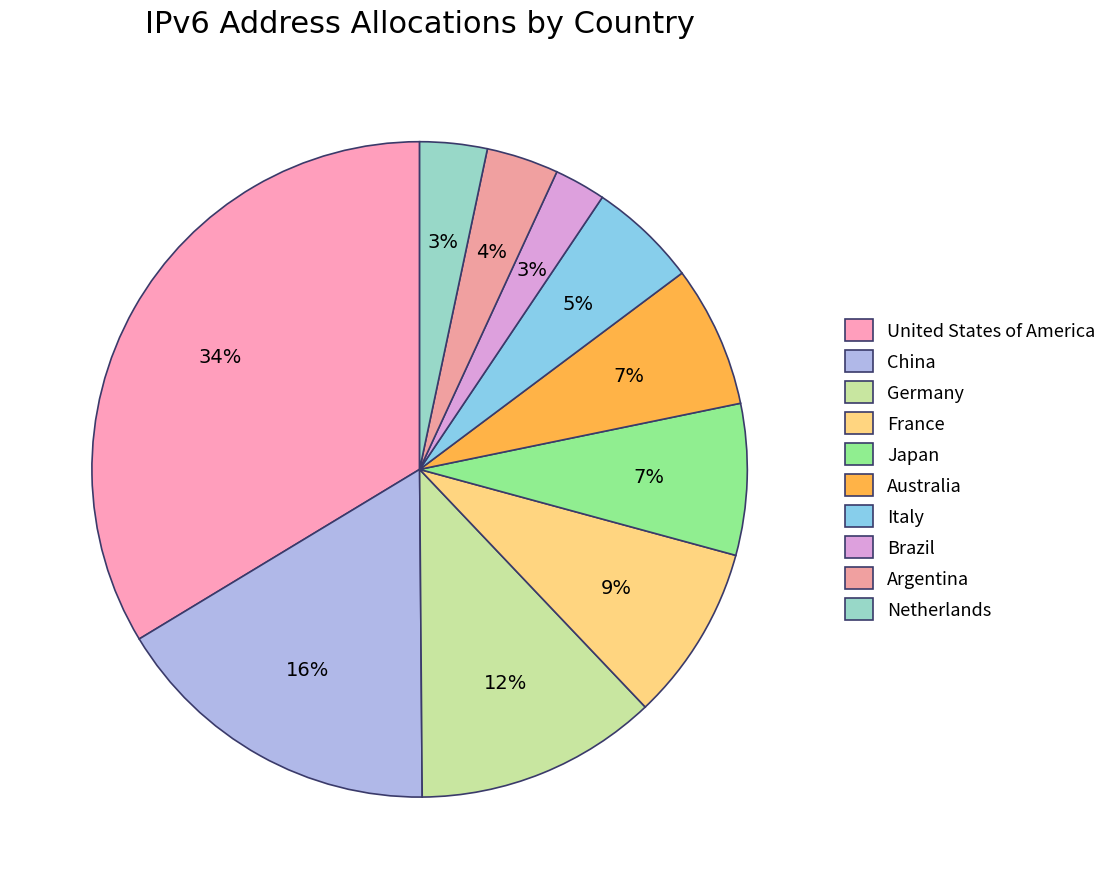

Rank the categories by value from lowest to highest.

Brazil, Netherlands, Argentina, Italy, Australia, Japan, France, Germany, China, United States of America